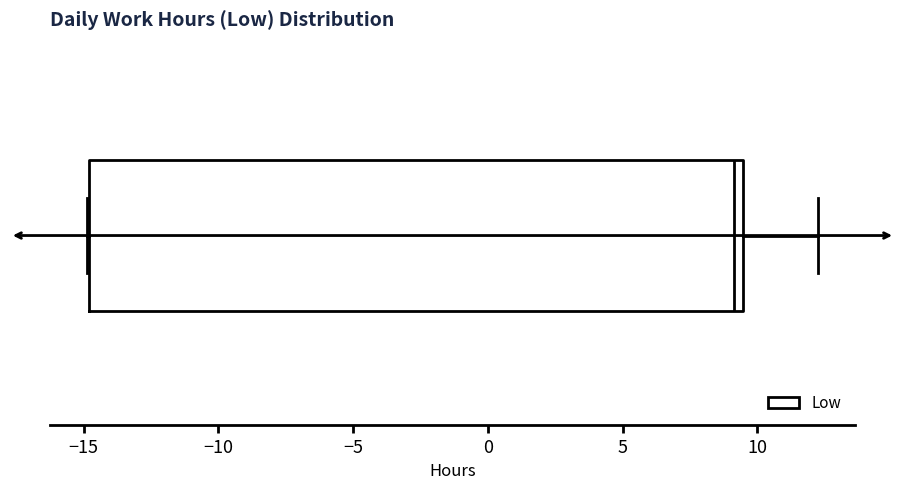

Read this box plot against the x-axis: the position of the median line, the range covered by the box, and the ends of both whiskers. The values are not printed on the chart, so give them approximately, as read against the axis.

median 9.0, box -15.0 to 9.5, whiskers -15.0 to 12.5